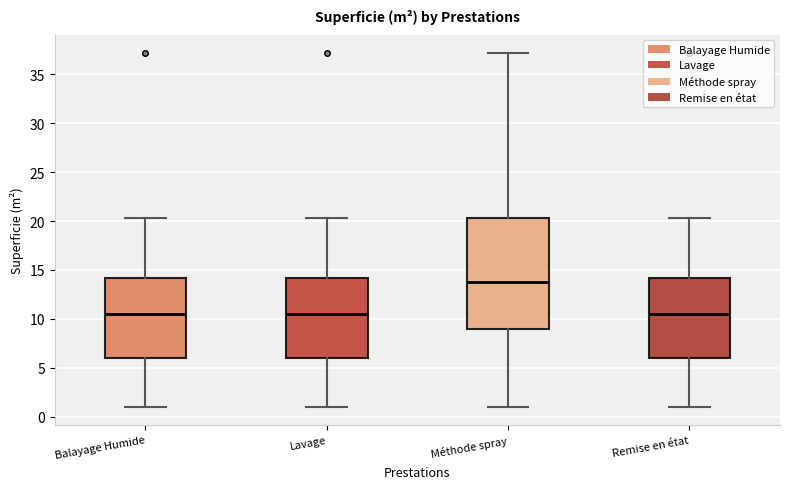

Reading left to right, transcribe this box plot: for each box, give where its median line is, the range the box spans, and where its two whiskers end, as read against the y-axis. The values are not printed on the chart, so give them approximately, as read against the axis.

Balayage Humide: median 10.5, box 6.0 to 14.0, whiskers 1.0 to 20.5
Lavage: median 10.5, box 6.0 to 14.0, whiskers 1.0 to 20.5
Méthode spray: median 14.0, box 9.0 to 20.5, whiskers 1.0 to 37.0
Remise en état: median 10.5, box 6.0 to 14.0, whiskers 1.0 to 20.5